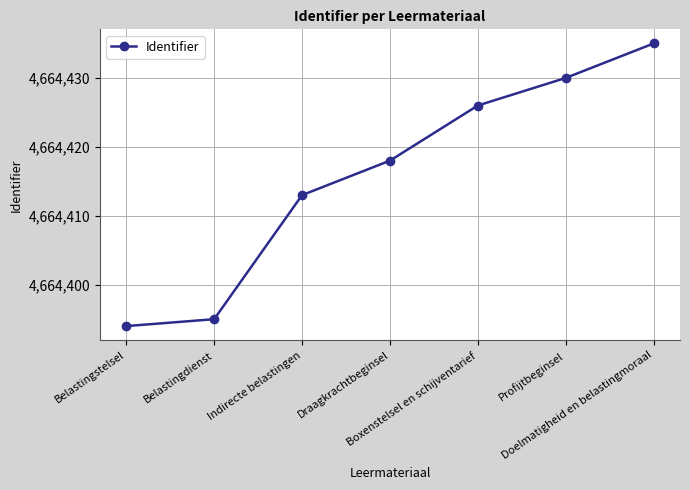

How many lines are shown in the chart?

1